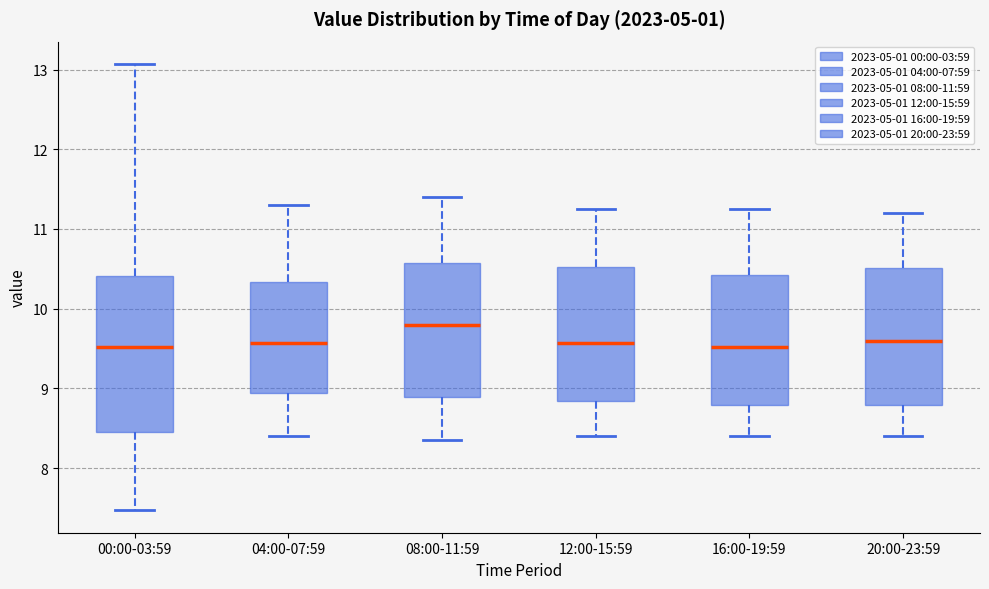

Reading left to right, transcribe this box plot: for each box, give where its median line is, the range the box spans, and where its two whiskers end, as read against the y-axis. The values are not printed on the chart, so give them approximately, as read against the axis.

00:00-03:59: median 9.5, box 8.5 to 10.4, whiskers 7.5 to 13.1
04:00-07:59: median 9.6, box 8.9 to 10.3, whiskers 8.4 to 11.3
08:00-11:59: median 9.8, box 8.9 to 10.6, whiskers 8.4 to 11.4
12:00-15:59: median 9.6, box 8.8 to 10.5, whiskers 8.4 to 11.3
16:00-19:59: median 9.5, box 8.8 to 10.4, whiskers 8.4 to 11.3
20:00-23:59: median 9.6, box 8.8 to 10.5, whiskers 8.4 to 11.2